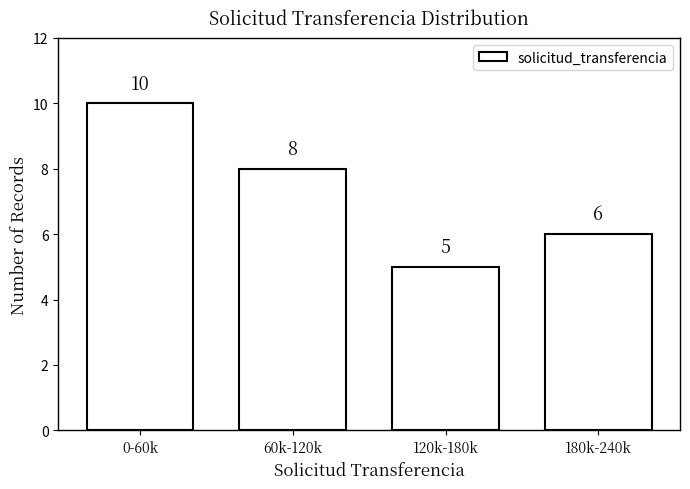

Reading left to right, extract all data points from this chart.

10	8	5	6